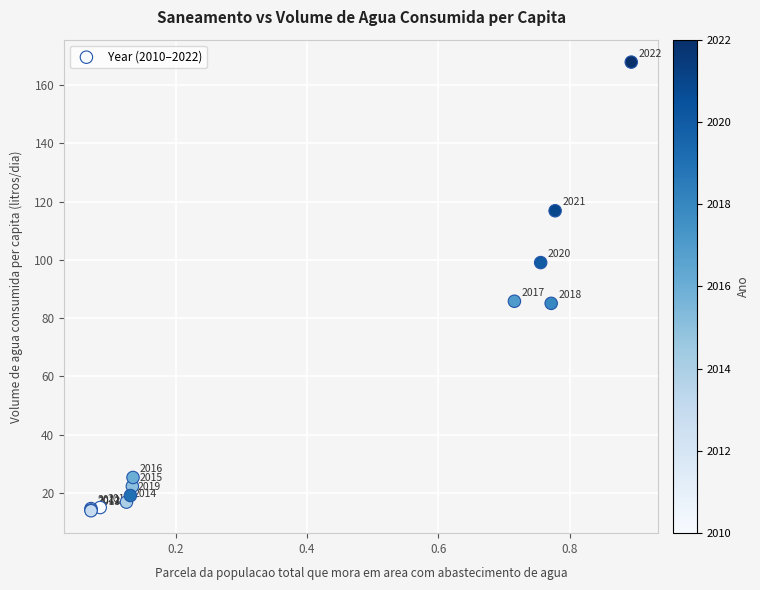

What Y value in the scatter plot is closest to 90?

85.8